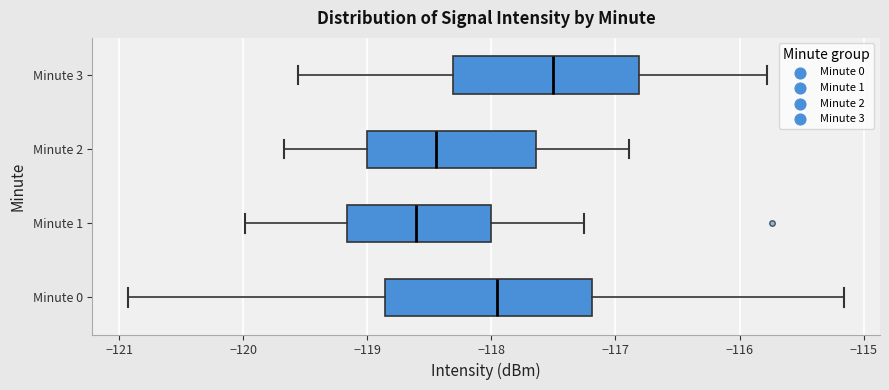

Where does the median line of the box for Minute 3 sit on the x-axis? The values are not printed on the chart, so give them approximately, as read against the axis.

-117.5